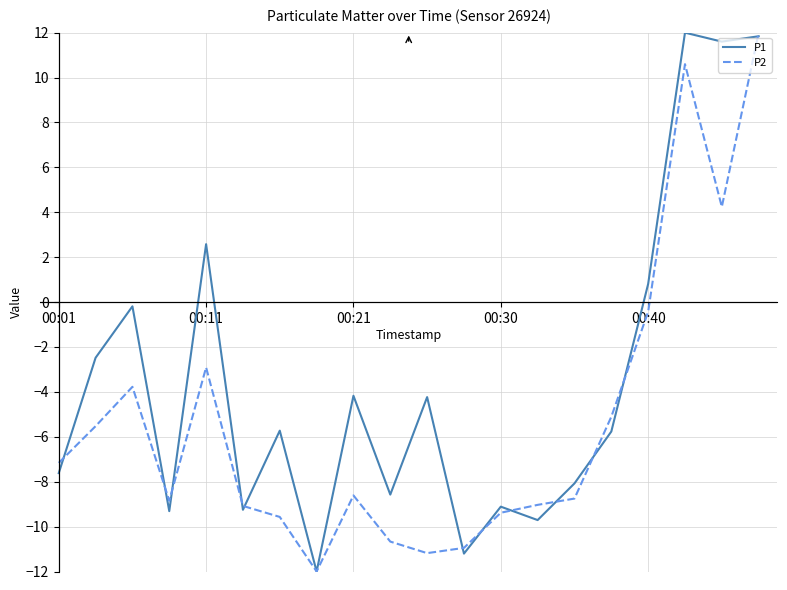

What is the maximum value for P1?

12.0